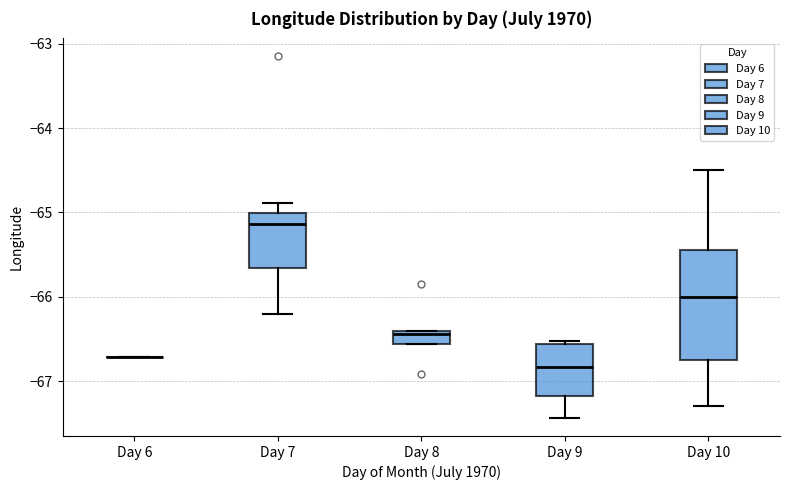

Where is the lower edge of the box for Day 8 on the y-axis? The values are not printed on the chart, so give them approximately, as read against the axis.

-66.6